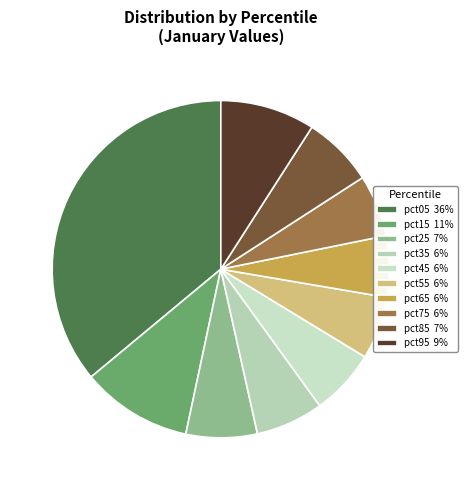

What percentage do pct35 and pct15 together represent?

17.1%